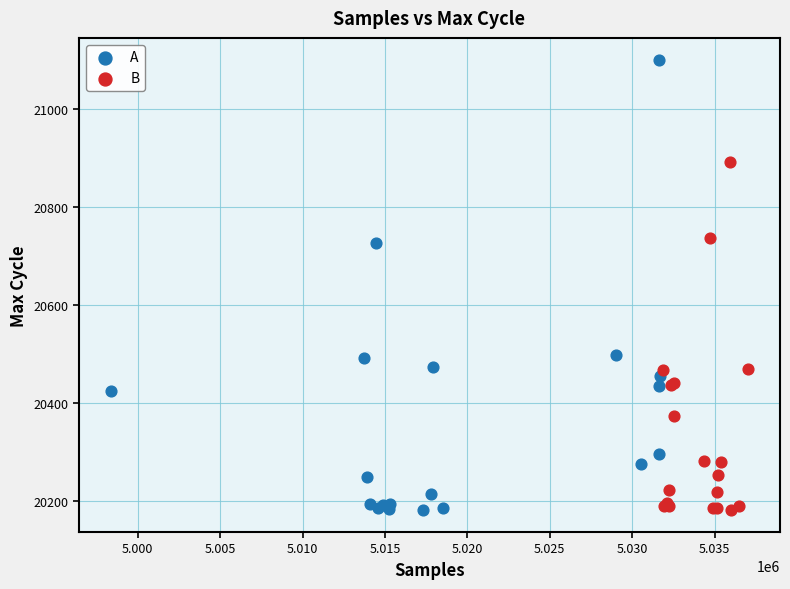

Which series contains the highest Y value?

A